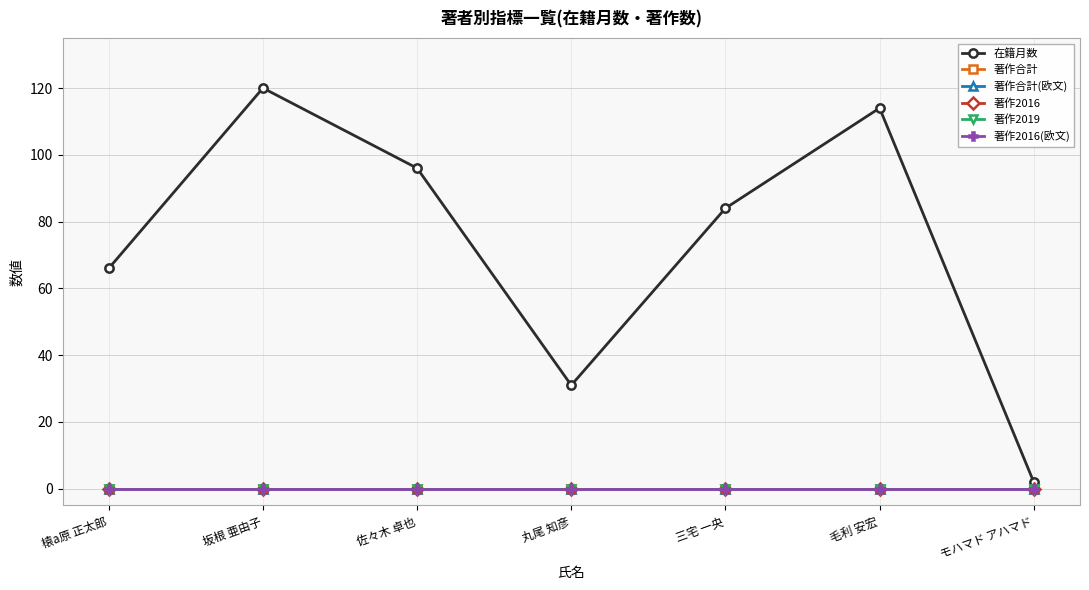

At which label does 著作合計 reach its minimum?

榬a原 正太郎